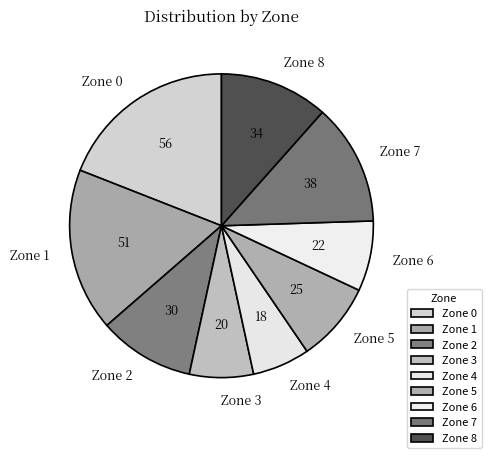

The Zone 1 slice represents 7% of the pie. True or false?

False